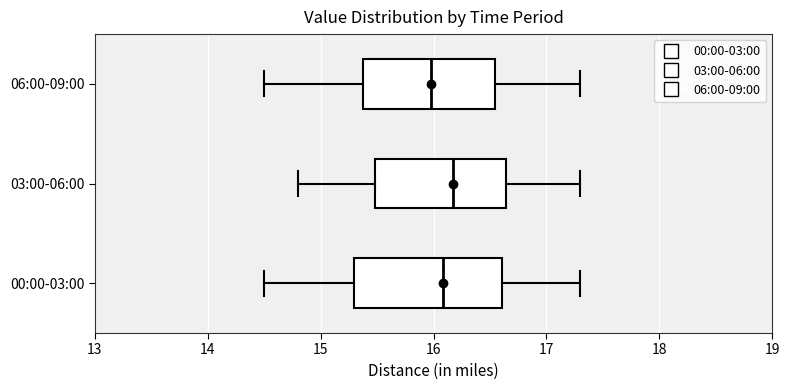

Reading bottom to top, transcribe this box plot: for each box, give where its median line is, the range the box spans, and where its two whiskers end, as read against the x-axis. The values are not printed on the chart, so give them approximately, as read against the axis.

00:00-03:00: median 16.1, box 15.3 to 16.6, whiskers 14.5 to 17.3
03:00-06:00: median 16.2, box 15.5 to 16.6, whiskers 14.8 to 17.3
06:00-09:00: median 16.0, box 15.4 to 16.5, whiskers 14.5 to 17.3